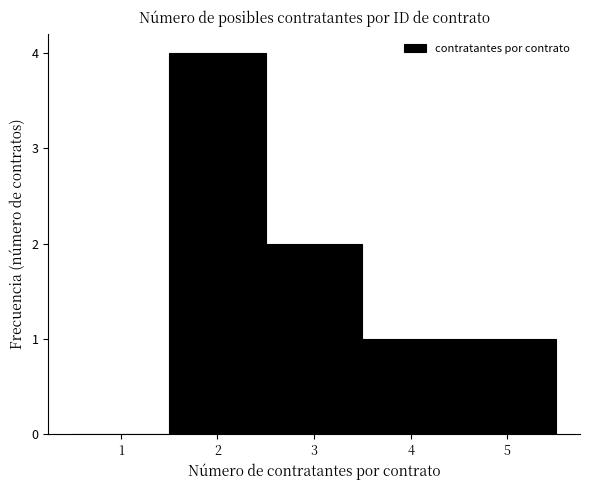

Reading left to right, list every bar in this chart as the range it spans on the x-axis followed by its height. The values are not printed on the chart, so give them approximately, as read against the axis.

0.5 to 1.5: 0
1.5 to 2.5: 4
2.5 to 3.5: 2
3.5 to 4.5: 1
4.5 to 5.5: 1